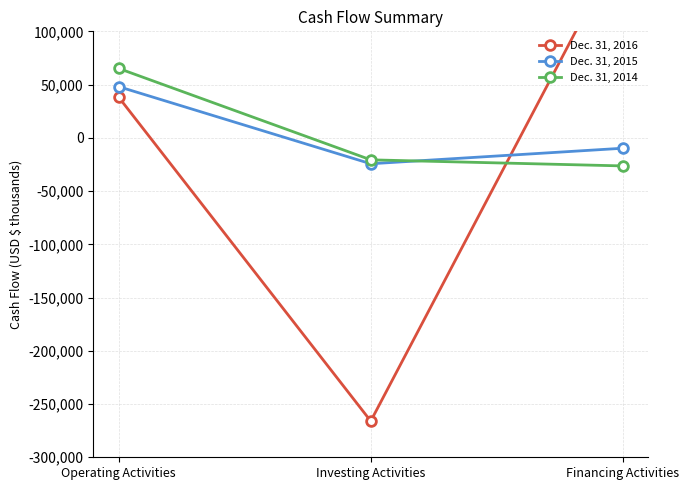

Which series has the largest total across all categories?

Dec. 31, 2014